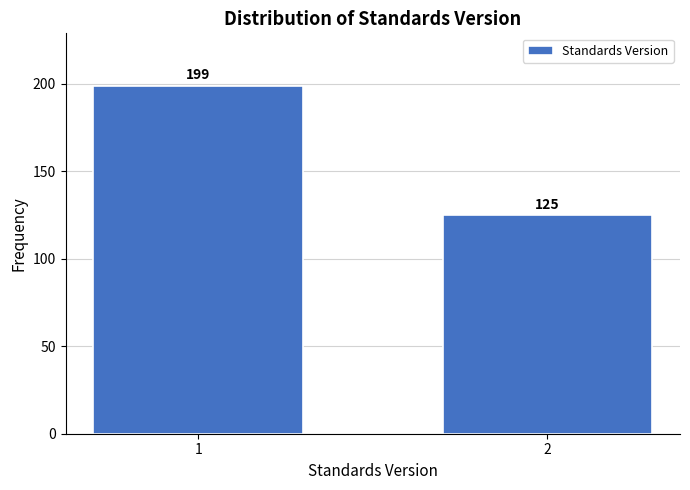

Reading left to right, transcribe all the data shown in this chart.

199	125